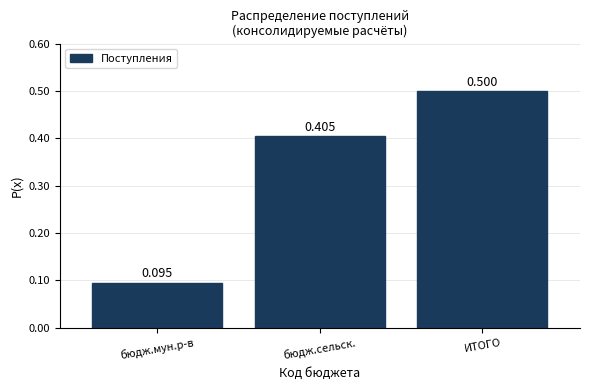

List the labels in order of value, largest first.

ИТОГО, бюдж.сельск., бюдж.мун.р-в